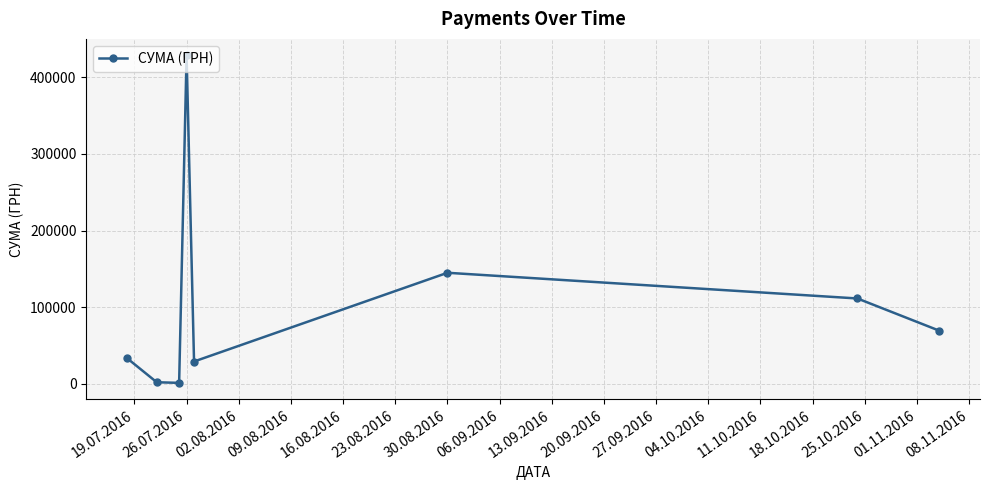

What is the average value?

102496.9